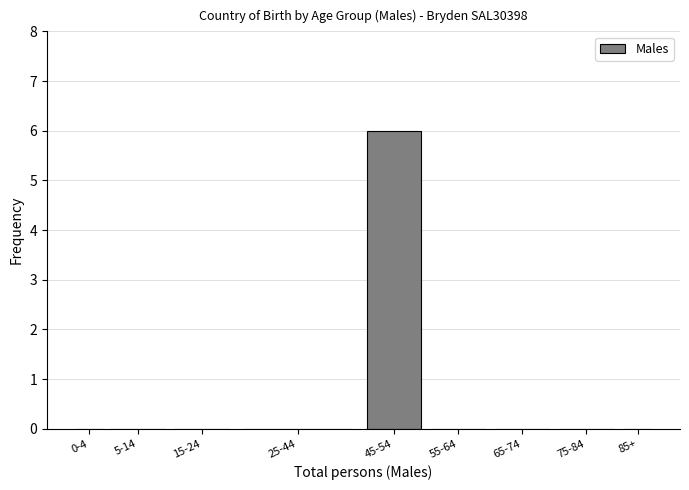

Reading left to right, what are all the values shown in this chart?

0-4=0	5-14=0	15-24=0	25-44=0	45-54=6	55-64=0	65-74=0	75-84=0	85+=0